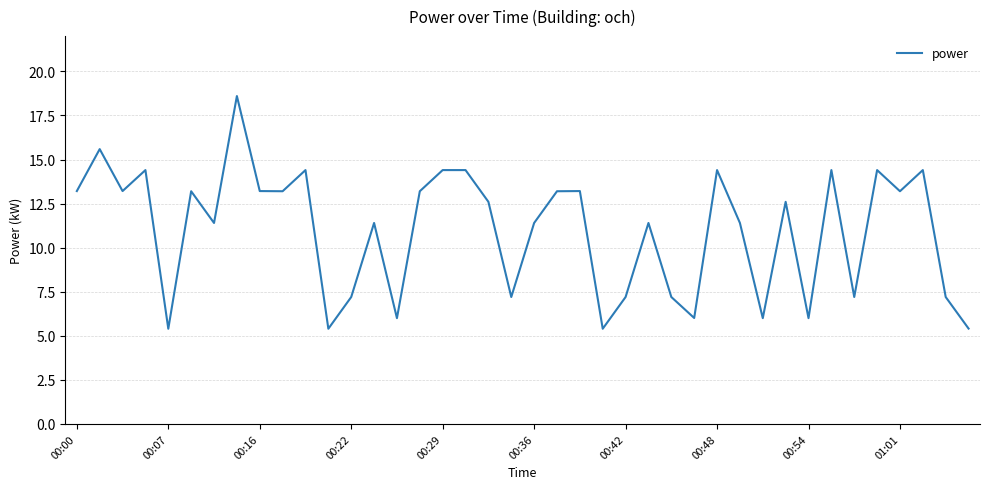

What is the difference between the maximum and minimum values?

13.2